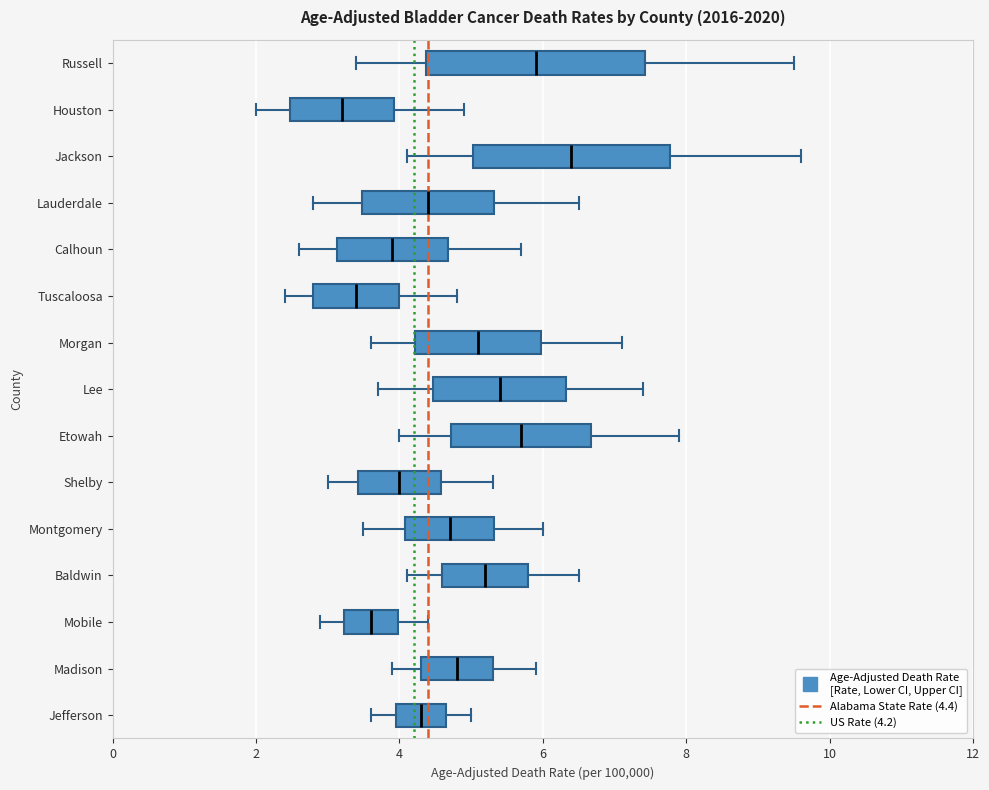

Reading bottom to top, transcribe this box plot: for each box, give where its median line is, the range the box spans, and where its two whiskers end, as read against the x-axis. The values are not printed on the chart, so give them approximately, as read against the axis.

Jefferson: median 4.4, box 4.0 to 4.6, whiskers 3.6 to 5.0
Madison: median 4.8, box 4.4 to 5.4, whiskers 4.0 to 6.0
Mobile: median 3.6, box 3.2 to 4.0, whiskers 3.0 to 4.4
Baldwin: median 5.2, box 4.6 to 5.8, whiskers 4.2 to 6.6
Montgomery: median 4.8, box 4.0 to 5.4, whiskers 3.6 to 6.0
Shelby: median 4.0, box 3.4 to 4.6, whiskers 3.0 to 5.4
Etowah: median 5.8, box 4.8 to 6.6, whiskers 4.0 to 8.0
Lee: median 5.4, box 4.4 to 6.4, whiskers 3.8 to 7.4
Morgan: median 5.2, box 4.2 to 6.0, whiskers 3.6 to 7.2
Tuscaloosa: median 3.4, box 2.8 to 4.0, whiskers 2.4 to 4.8
Calhoun: median 4.0, box 3.2 to 4.6, whiskers 2.6 to 5.8
Lauderdale: median 4.4, box 3.4 to 5.4, whiskers 2.8 to 6.6
Jackson: median 6.4, box 5.0 to 7.8, whiskers 4.2 to 9.6
Houston: median 3.2, box 2.4 to 4.0, whiskers 2.0 to 5.0
Russell: median 6.0, box 4.4 to 7.4, whiskers 3.4 to 9.6